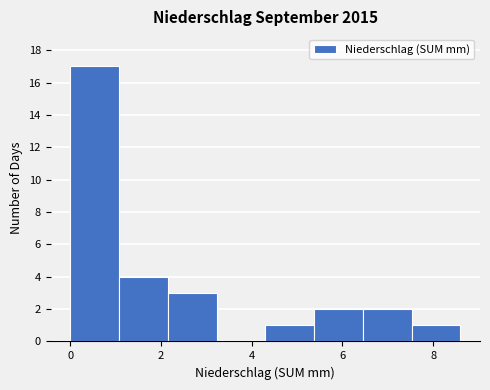

Over which range of the x-axis is the bar tallest?

0.0 to 1.0